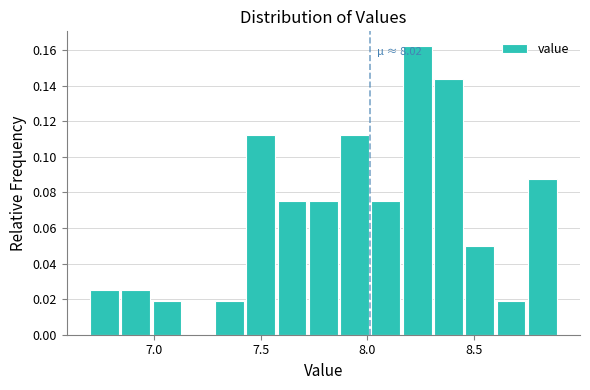

Around what value on the x-axis is the tallest bar? Give the approximate position of its centre, as read against the axis.

8.25